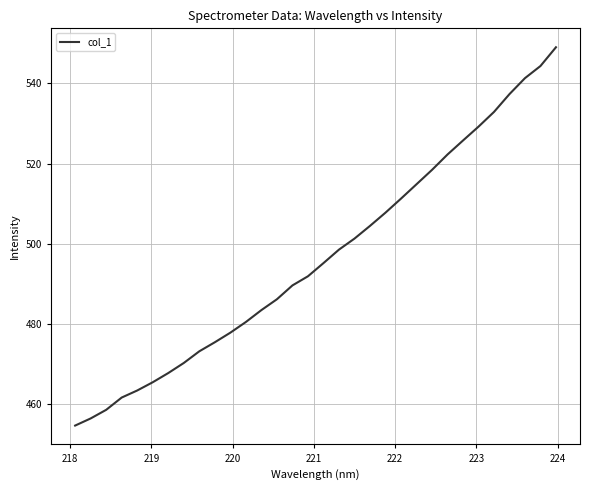

What is the greatest value displayed?

549.0